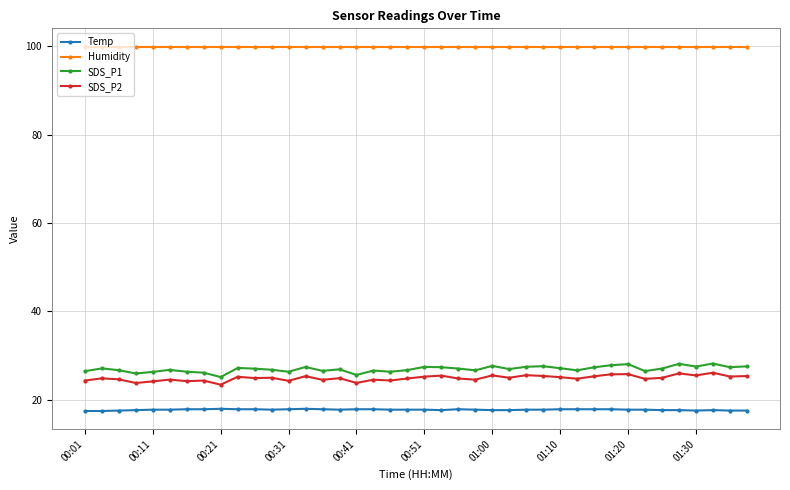

True or false: SDS_P1 and Temp cross at least once.

False